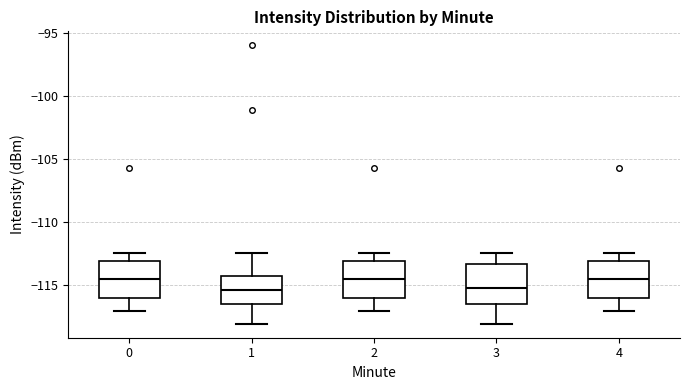

Where does the upper whisker of the box at x = 4 end on the y-axis? The values are not printed on the chart, so give them approximately, as read against the axis.

-112.5